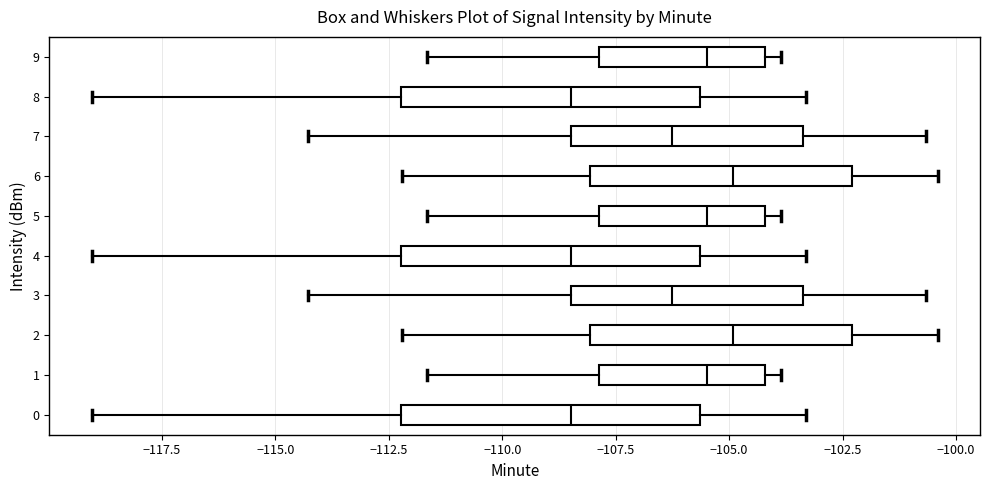

Reading bottom to top, read every box against the x-axis: the position of its median line, the range the box covers, and the ends of its whiskers. The values are not printed on the chart, so give them approximately, as read against the axis.

0: median -108.5, box -112.0 to -105.5, whiskers -119.0 to -103.5
1: median -105.5, box -108.0 to -104.0, whiskers -111.5 to -104.0 (just right of the box's right edge)
2: median -105.0, box -108.0 to -102.5, whiskers -112.0 to -100.5
3: median -106.5, box -108.5 to -103.5, whiskers -114.5 to -100.5
4: median -108.5, box -112.0 to -105.5, whiskers -119.0 to -103.5
5: median -105.5, box -108.0 to -104.0, whiskers -111.5 to -104.0 (just right of the box's right edge)
6: median -105.0, box -108.0 to -102.5, whiskers -112.0 to -100.5
7: median -106.5, box -108.5 to -103.5, whiskers -114.5 to -100.5
8: median -108.5, box -112.0 to -105.5, whiskers -119.0 to -103.5
9: median -105.5, box -108.0 to -104.0, whiskers -111.5 to -104.0 (just right of the box's right edge)